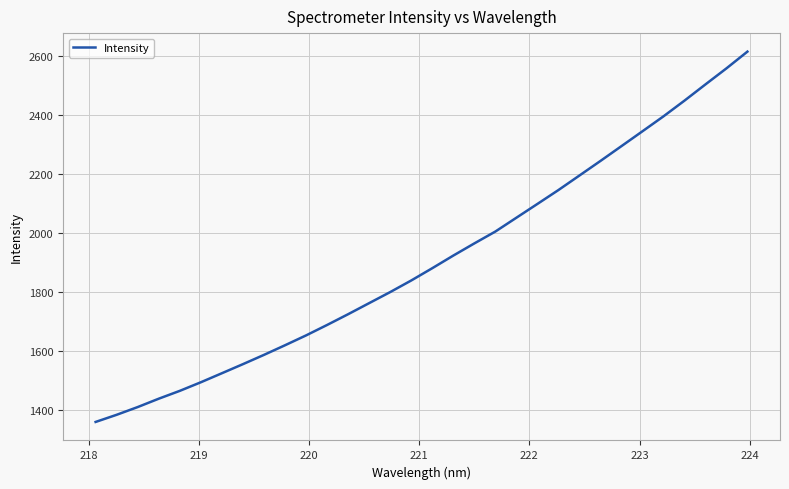

What is the difference between the maximum and minimum values?

1253.9